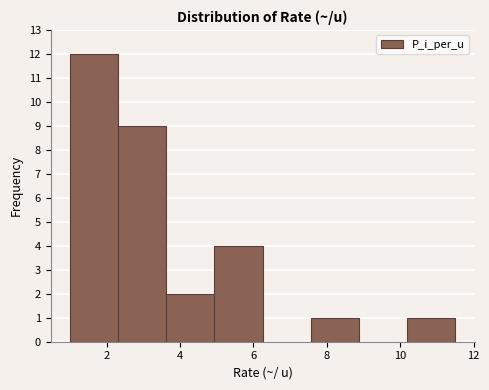

Over which range of the x-axis is the bar tallest?

1.0 to 2.4